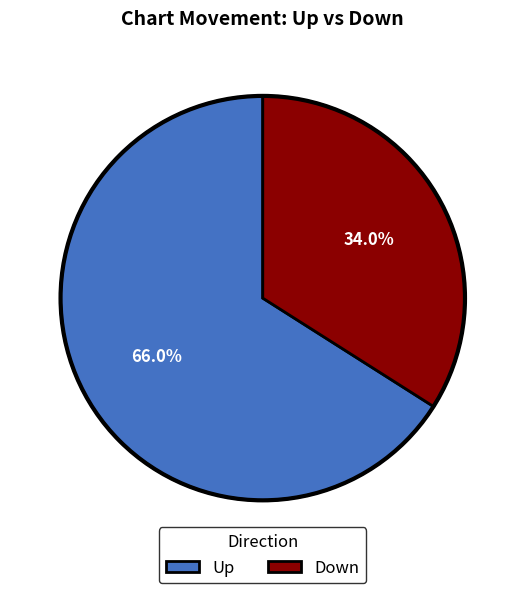

Rank the categories by value from lowest to highest.

Down, Up